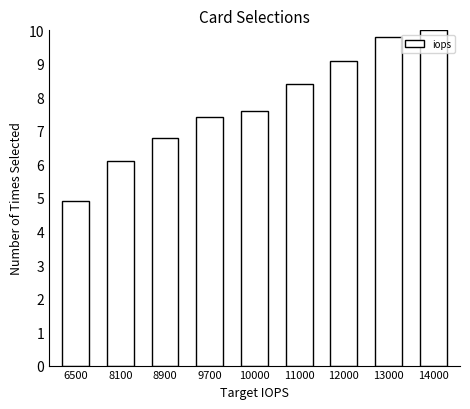

Rank the categories by value from lowest to highest.

6500, 8100, 8900, 9700, 10000, 11000, 12000, 13000, 14000